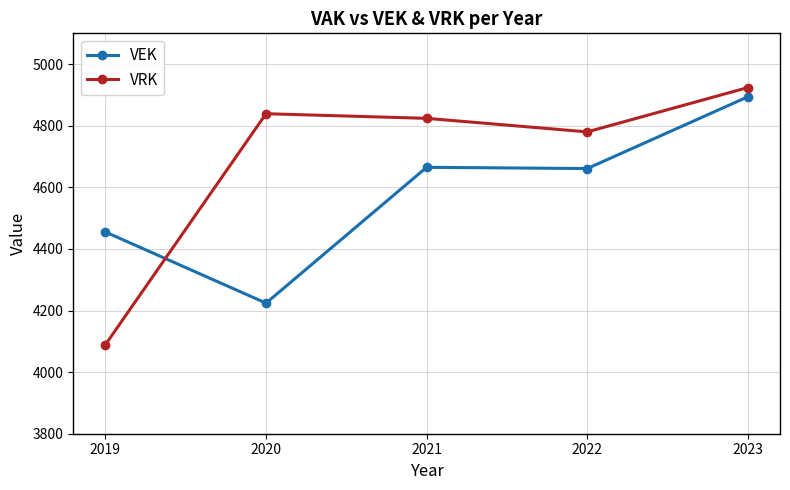

In VRK, how many points are higher than both neighbors (excluding endpoints)?

1